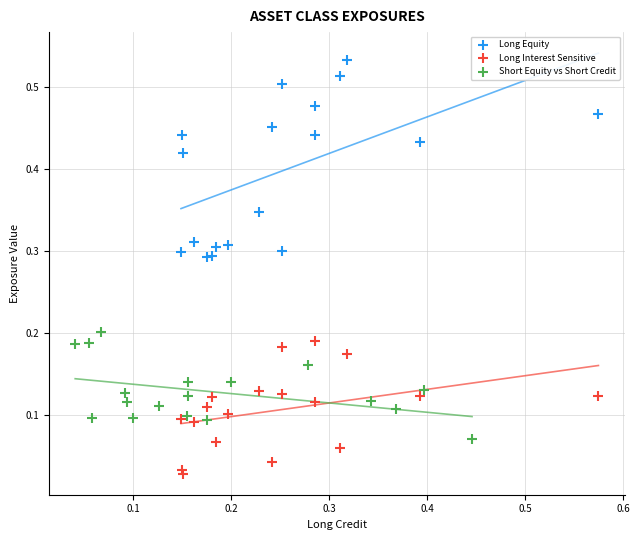

Which series has the widest spread of Y values?

Long Equity